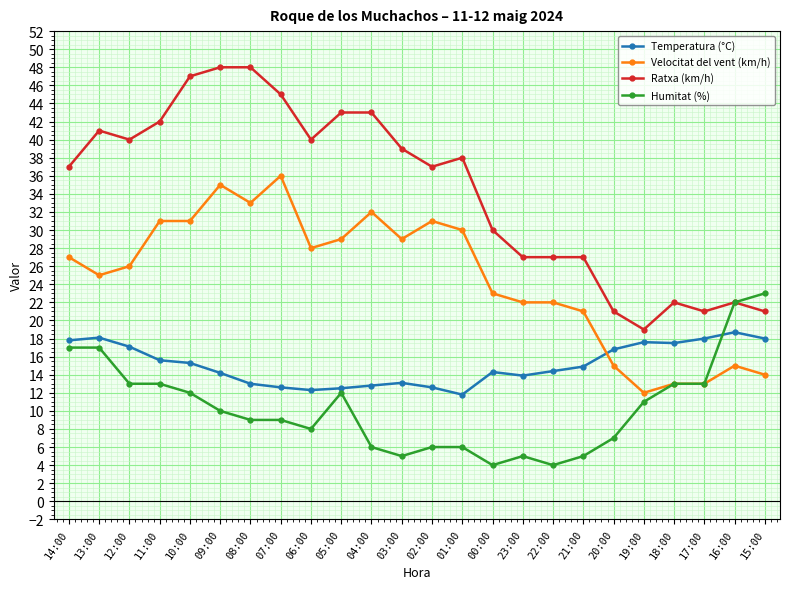

True or false: Velocitat del vent (km/h) and Ratxa (km/h) intersect in this chart.

False